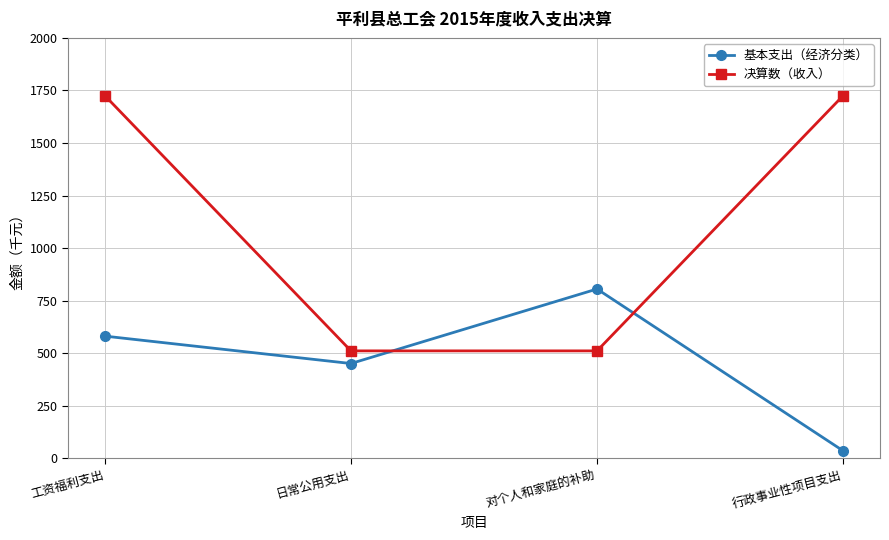

Rank the series by their average value, from highest to lowest.

决算数（收入）, 基本支出（经济分类）